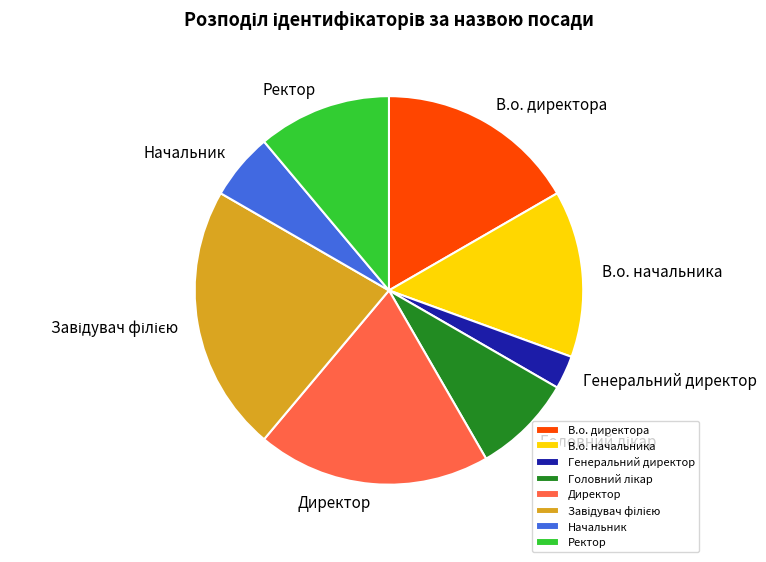

True or false: Директор accounts for 8% of the total.

False